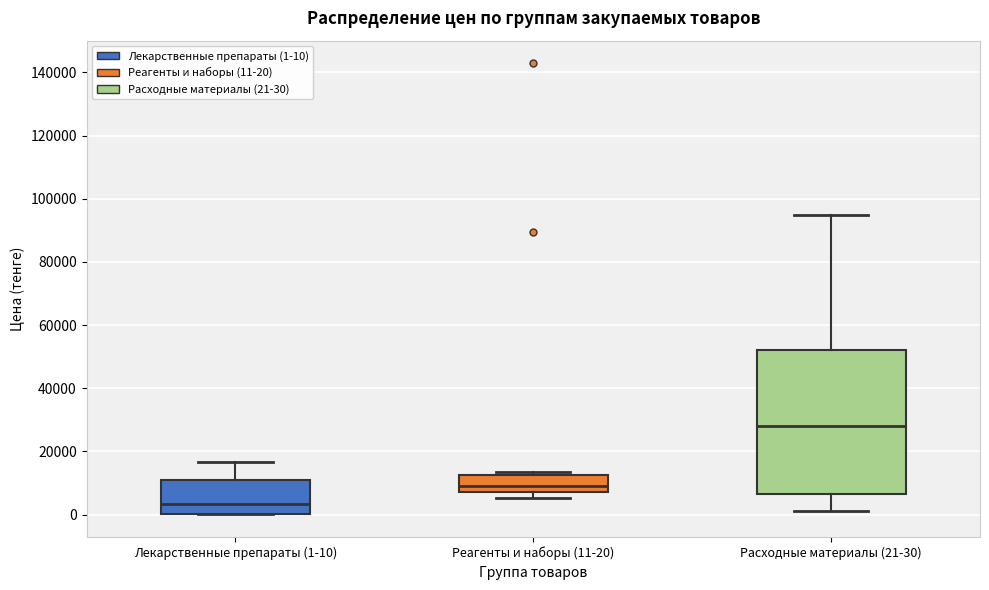

Which box has the highest median line?

Расходные материалы (21-30)